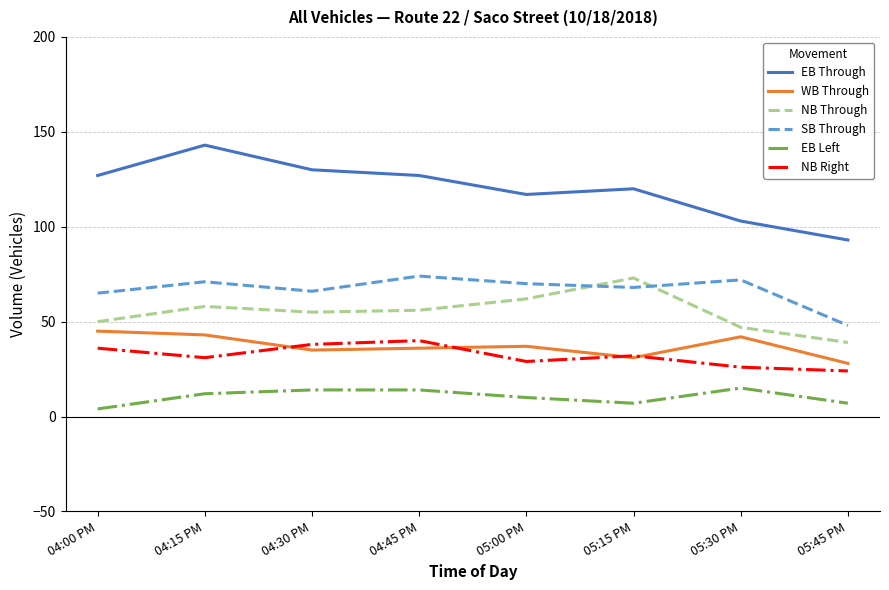

Is the value of WB Through at 05:15 PM greater than the value of SB Through at 04:30 PM?

No